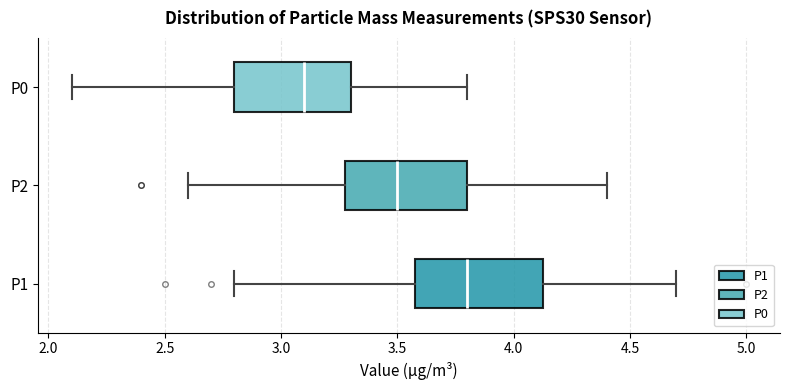

Which box has the furthest to the right median line?

P1